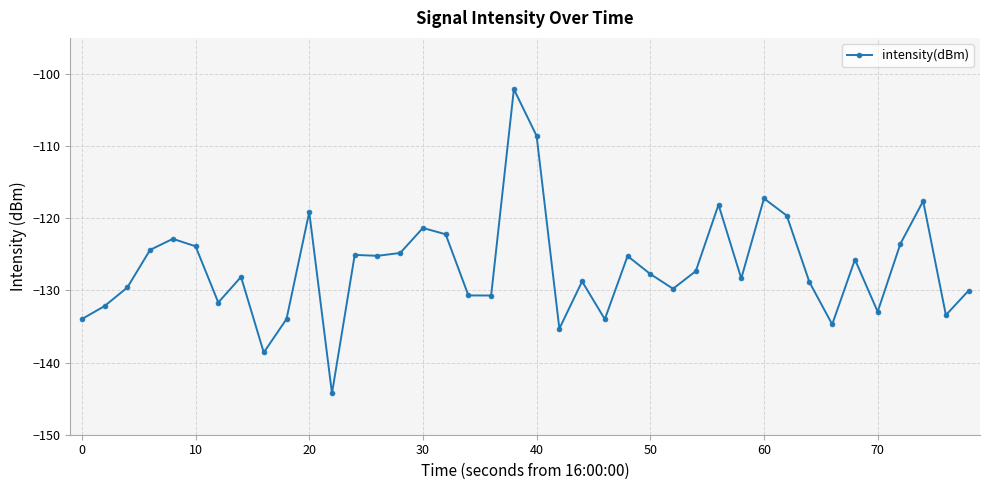

What is the average value?

-126.8